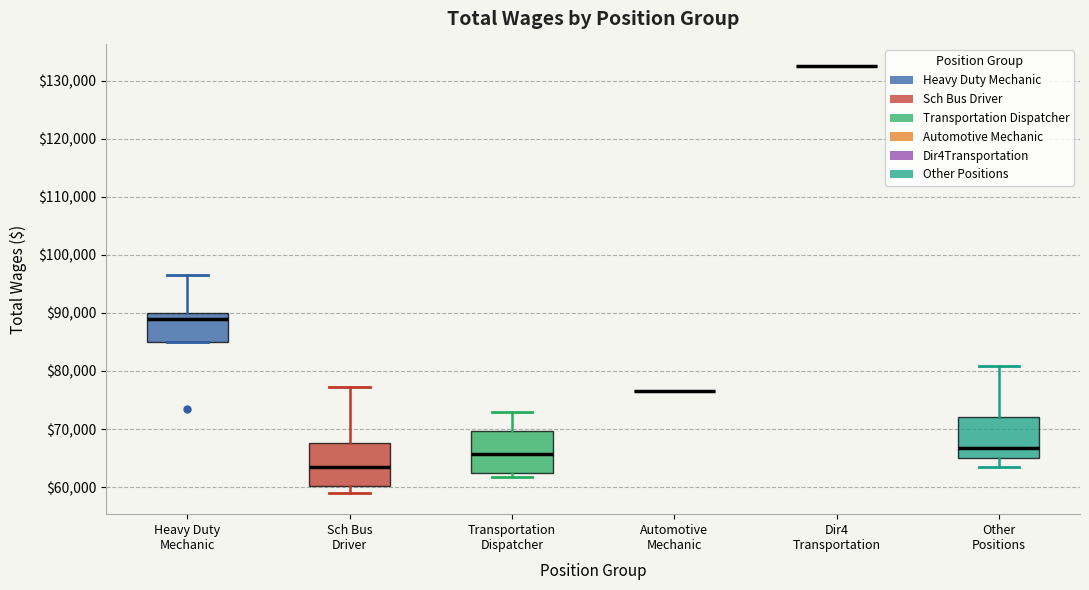

Reading left to right, transcribe this box plot: for each box, give where its median line is, the range the box spans, and where its two whiskers end, as read against the y-axis. The values are not printed on the chart, so give them approximately, as read against the axis.

Heavy Duty Mechanic: median 89000, box 85000 to 90000, whiskers 85000 to 97000
Sch Bus Driver: median 63000, box 60000 to 68000, whiskers 59000 to 77000
Transportation Dispatcher: median 66000, box 62000 to 70000, whiskers 62000 (just below the box's lower edge) to 73000
Automotive Mechanic: box collapsed to a line at 77000, whiskers 77000 to 77000
Dir4 Transportation: box collapsed to a line at 133000, whiskers 133000 to 133000
Other Positions: median 67000, box 65000 to 72000, whiskers 63000 to 81000